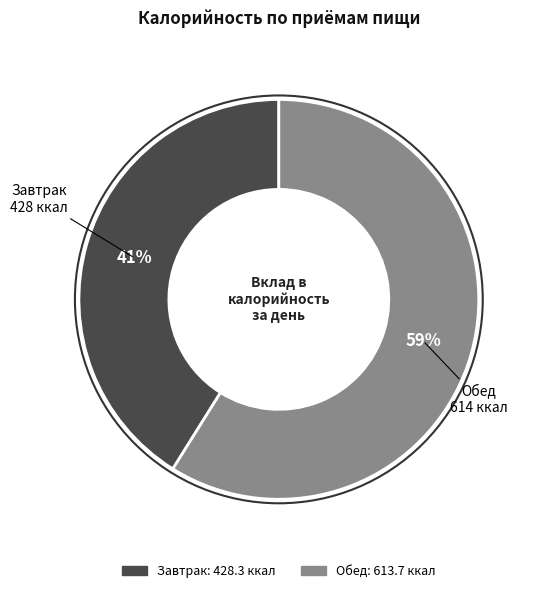

How many slices are in this pie chart?

2